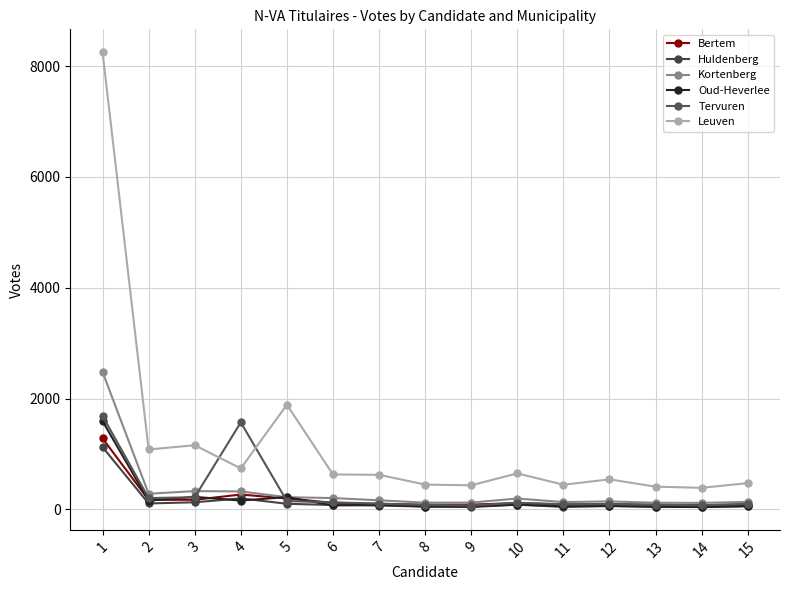

What is the sum of the Kortenberg values at 6 and 7?

368